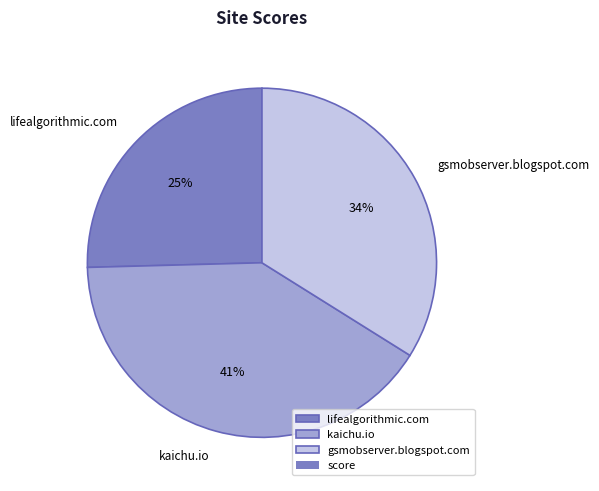

Is the sum of gsmobserver.blogspot.com and kaichu.io greater than half?

Yes